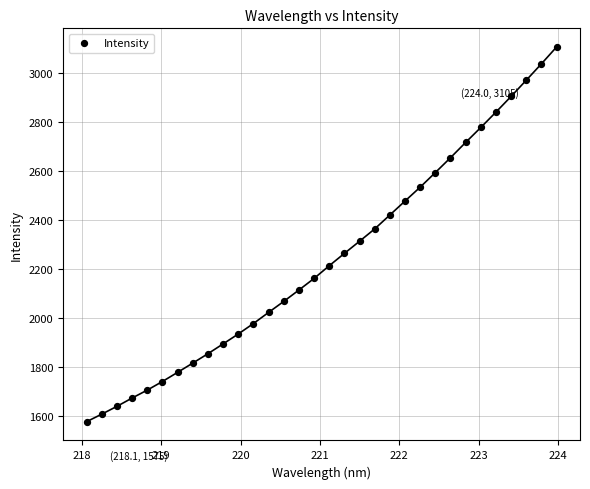

What is the range of Y values (max minus min)?

1530.1